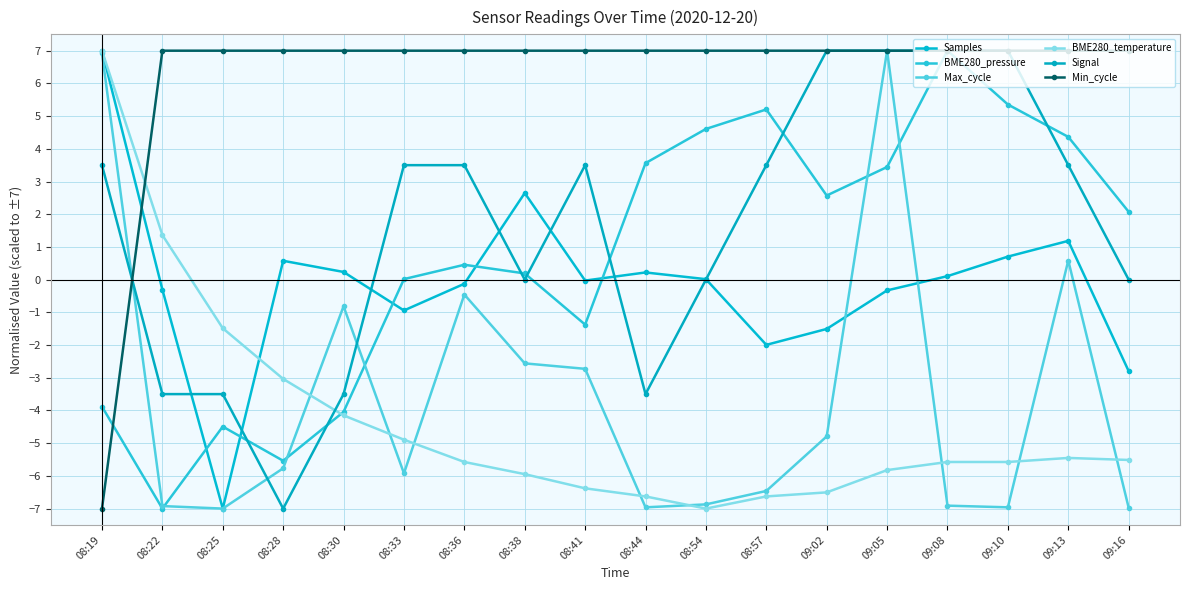

How many categories are shown in the chart?

18